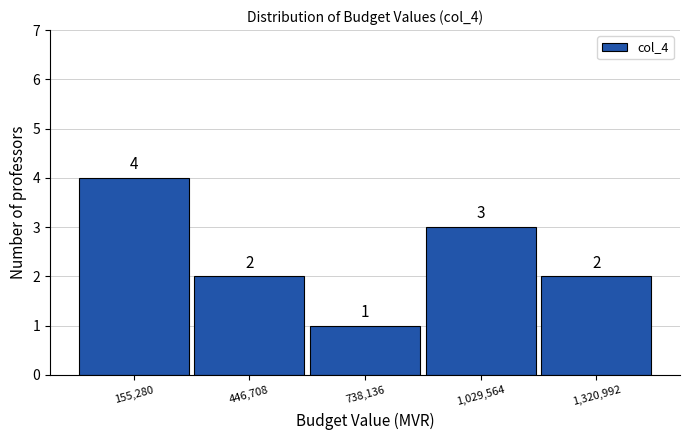

What is the height of the bar covering 0 to 300000 on the x-axis? The bar edges are not printed on the chart, so give them approximately, as read against the axis.

4